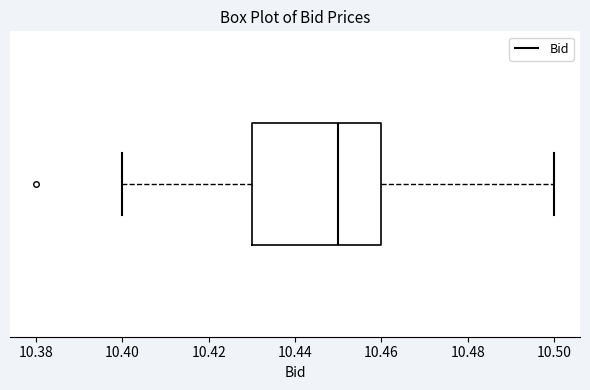

Read this box plot against the x-axis: the position of the median line, the range covered by the box, and the ends of both whiskers. The values are not printed on the chart, so give them approximately, as read against the axis.

median 10.45, box 10.43 to 10.46, whiskers 10.40 to 10.50